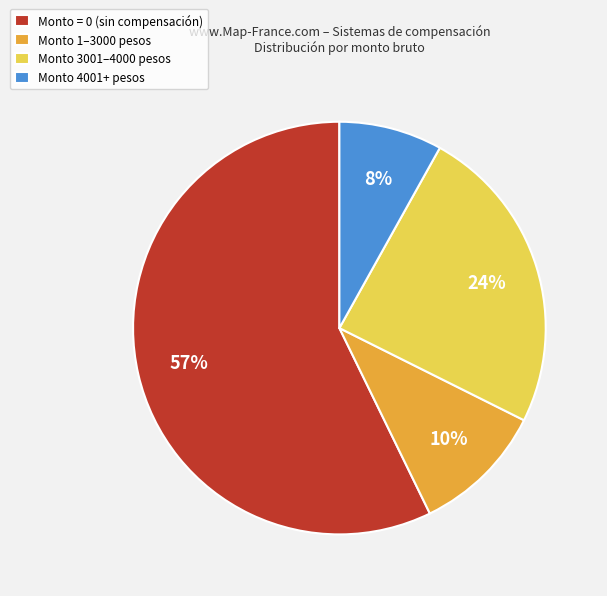

The Monto 4001+ pesos slice represents 1% of the pie. True or false?

False